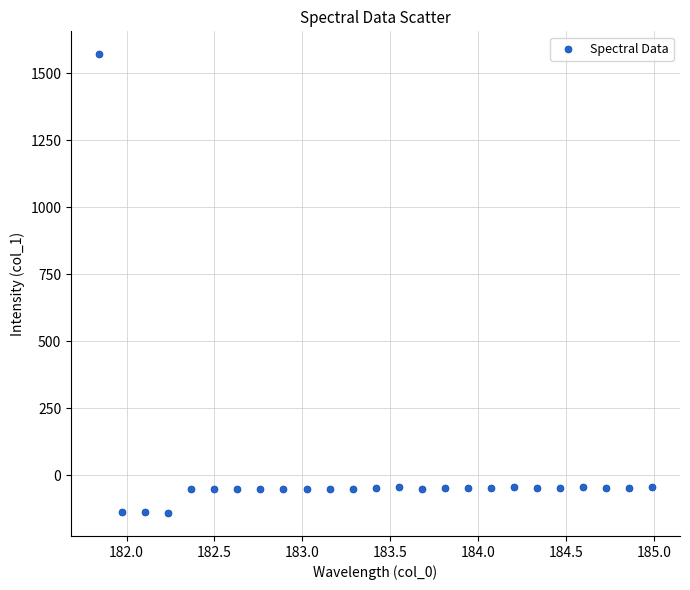

What is the range of Y values (max minus min)?

1711.4